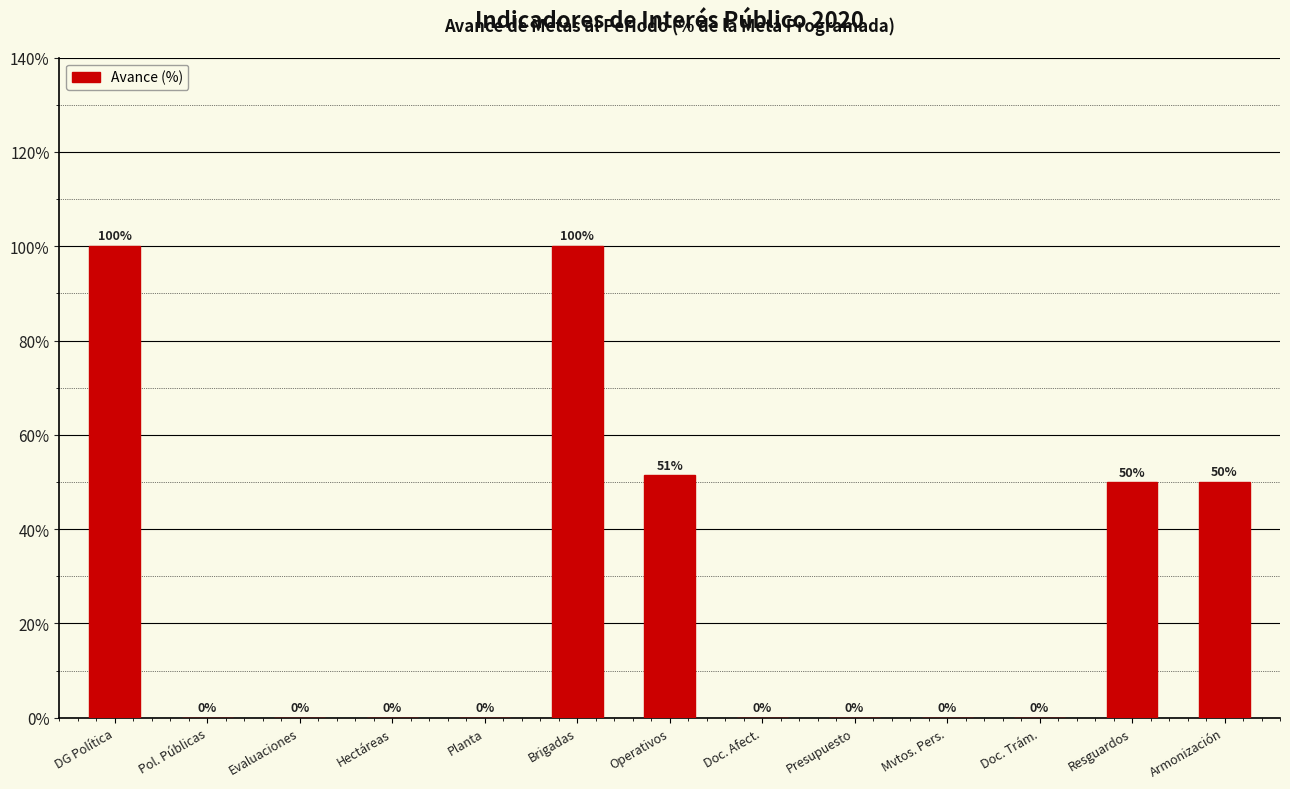

How many data points are above 0?

5